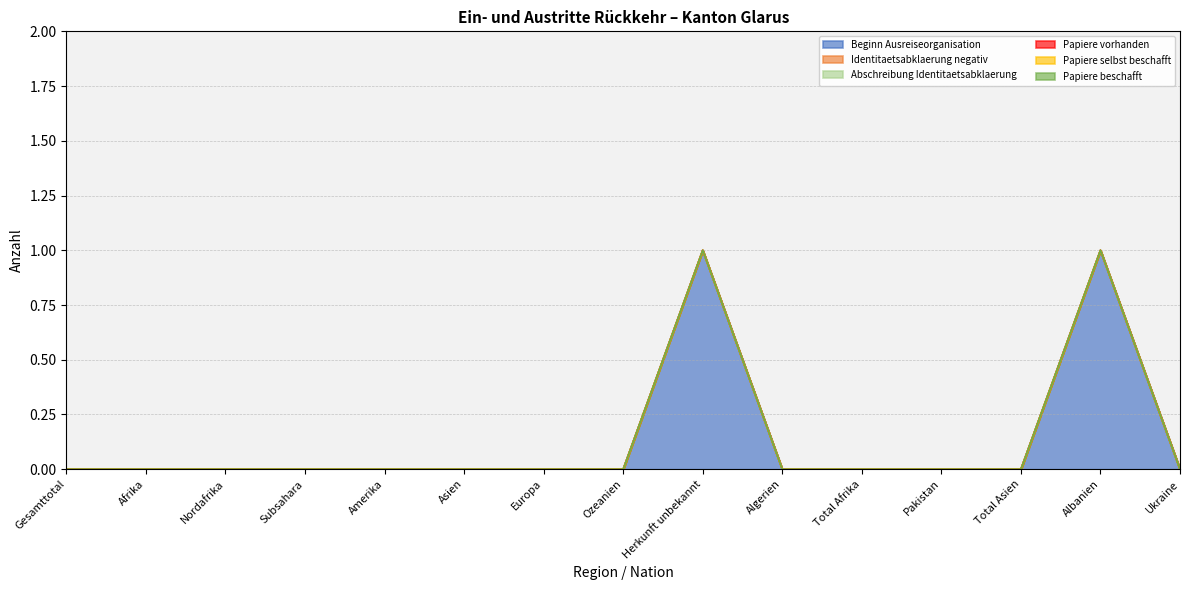

How many lines are shown in the chart?

6